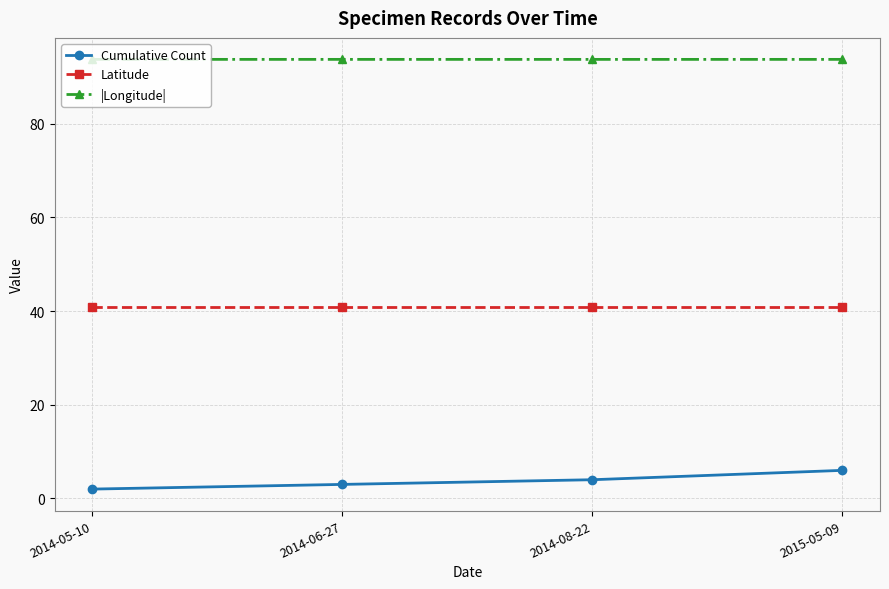

At how many categories does at least one series exceed 8?

4